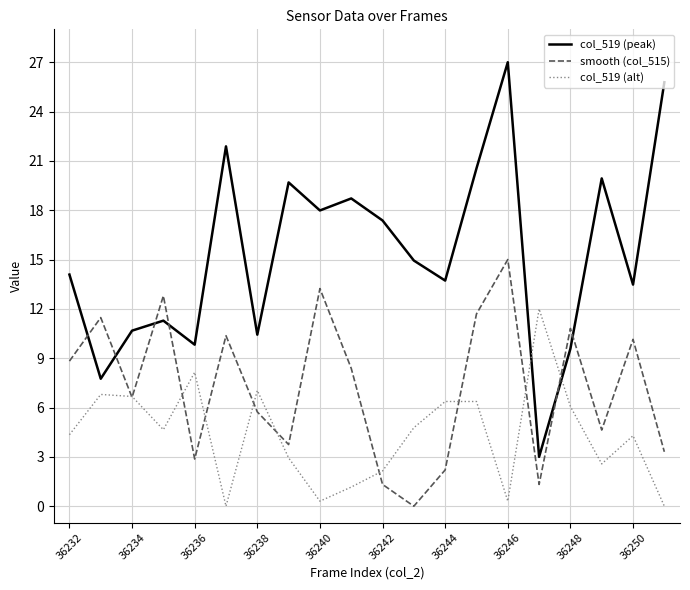

How many times do col_519 (alt) and col_519 (peak) cross each other?

2